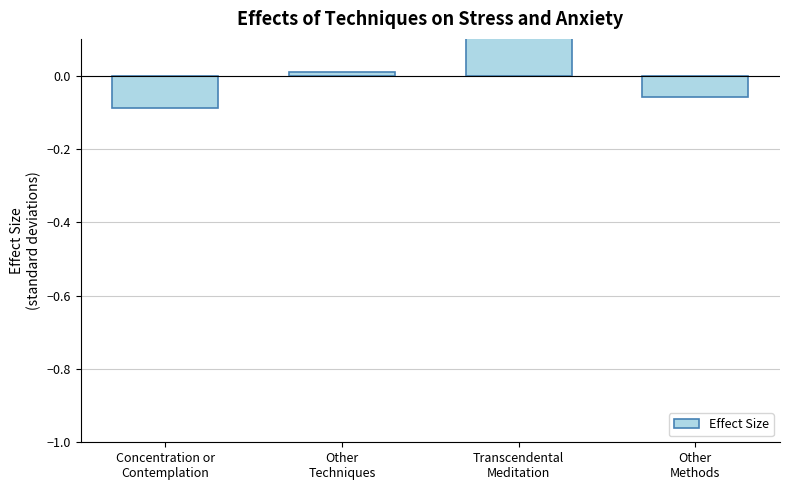

List the labels in order of value, smallest first.

Concentration or
Contemplation, Other
Methods, Other
Techniques, Transcendental
Meditation